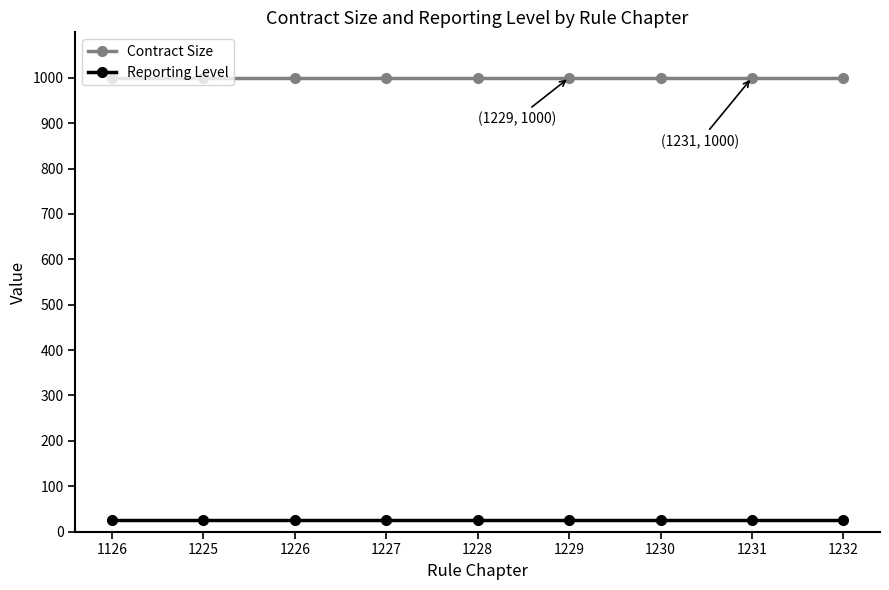

Is this an area chart (filled region under the line)?

No